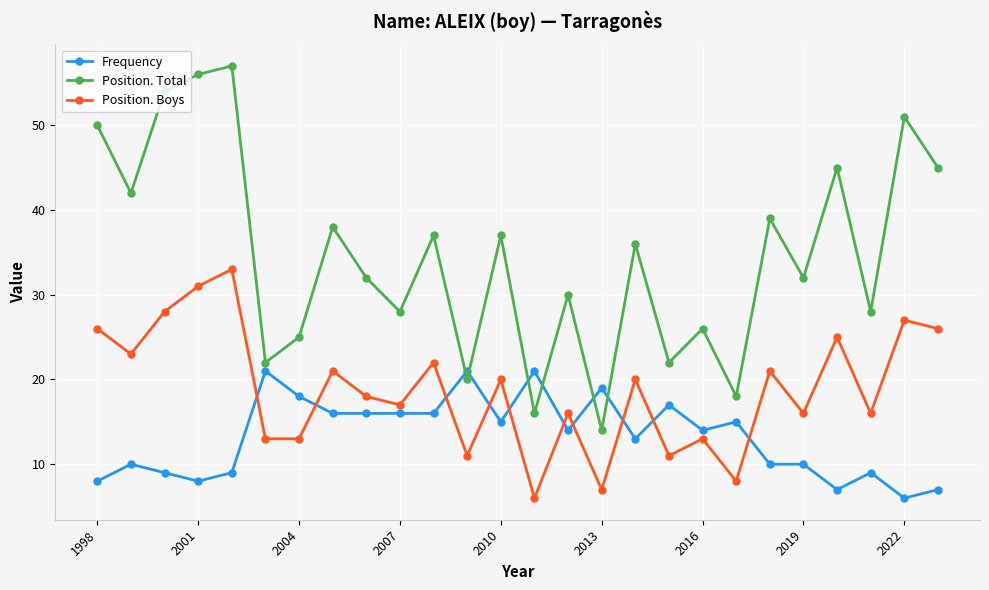

Rank the series by their average value, from highest to lowest.

Position. Total, Position. Boys, Frequency